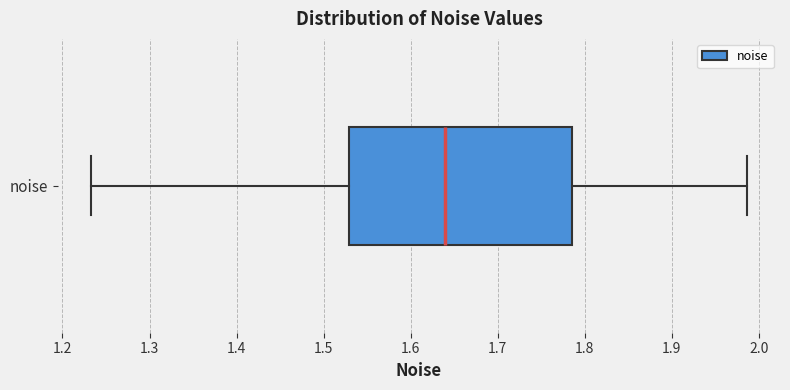

Transcribe this box plot: give where the median line is, the range the box spans, and where the two whiskers end, as read against the x-axis. The values are not printed on the chart, so give them approximately, as read against the axis.

median 1.64, box 1.53 to 1.79, whiskers 1.23 to 1.99